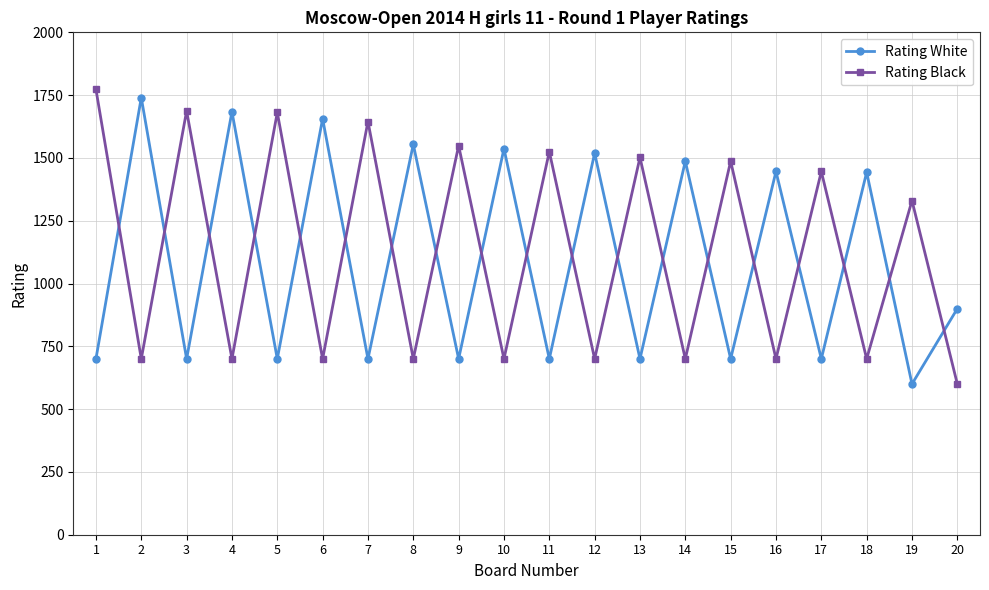

At 3, list the series in order from smallest to largest.

Rating White, Rating Black